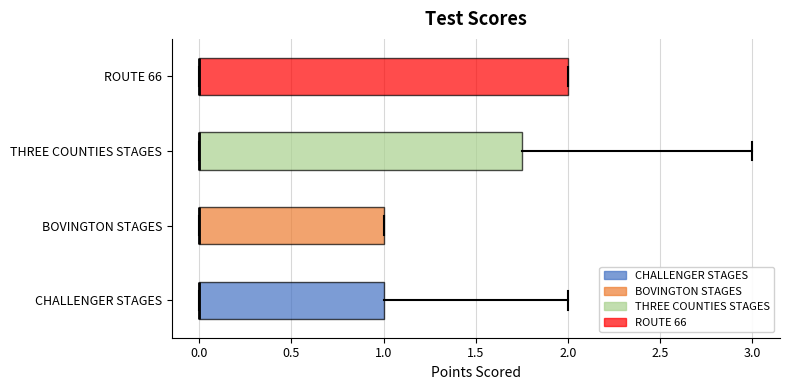

Where does the right whisker of the box for CHALLENGER STAGES end on the x-axis? The values are not printed on the chart, so give them approximately, as read against the axis.

2.00